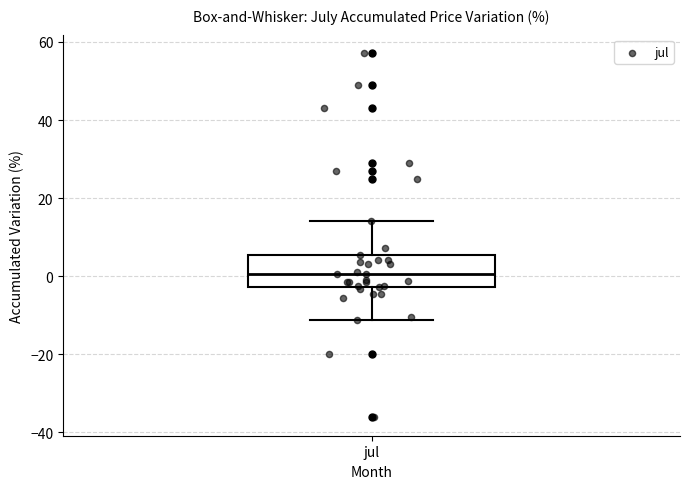

Where is the upper edge of the box for jul on the y-axis? The values are not printed on the chart, so give them approximately, as read against the axis.

6